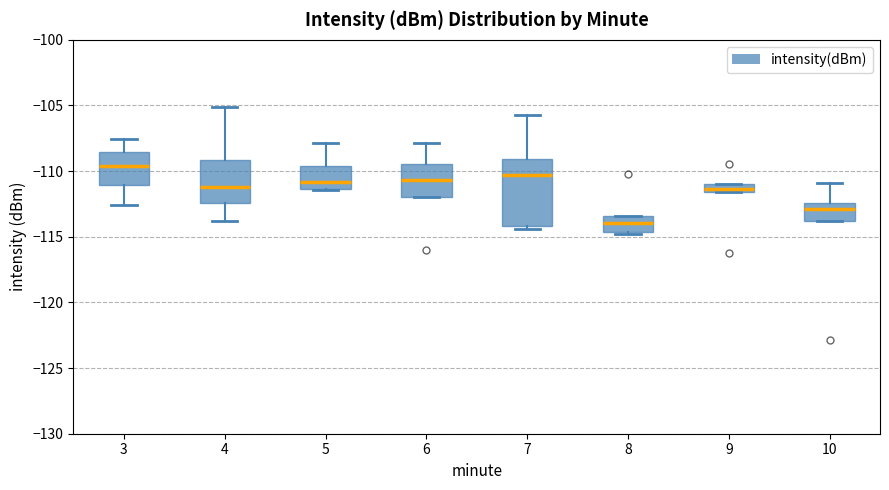

Where does the upper whisker of the box at x = 4 end on the y-axis? The values are not printed on the chart, so give them approximately, as read against the axis.

-105.0